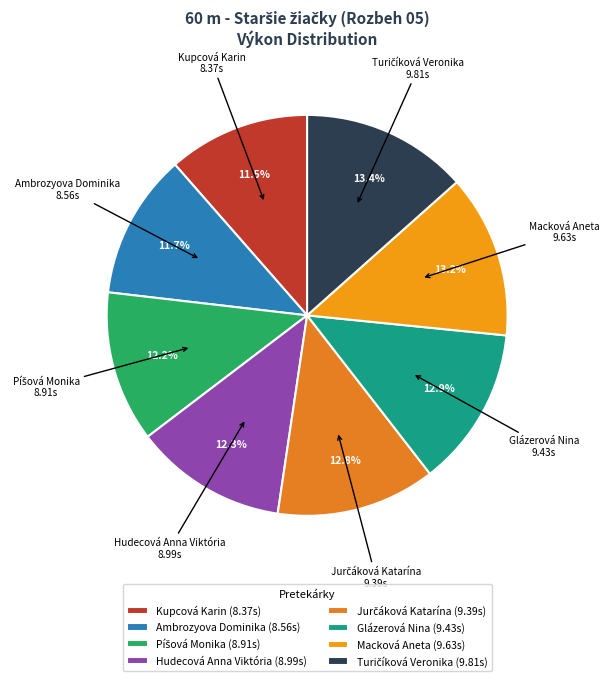

What percentage is NOT represented by Macková Aneta?

86.8%